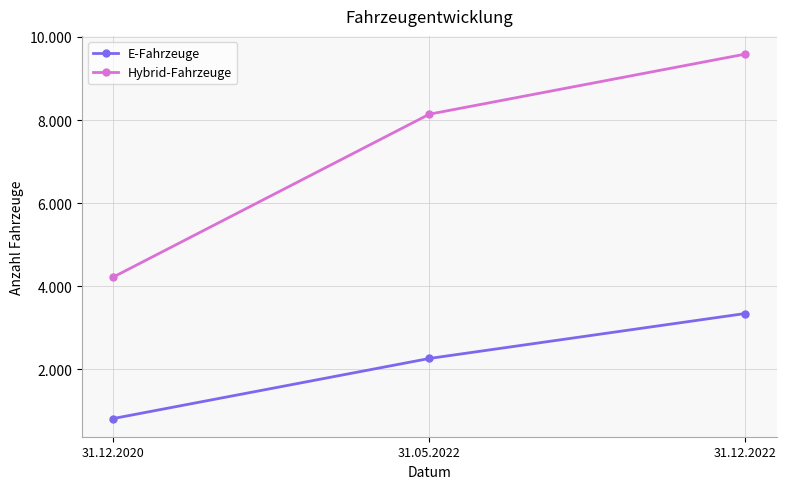

Count the Hybrid-Fahrzeuge values in the range 4223 to 9586.

3